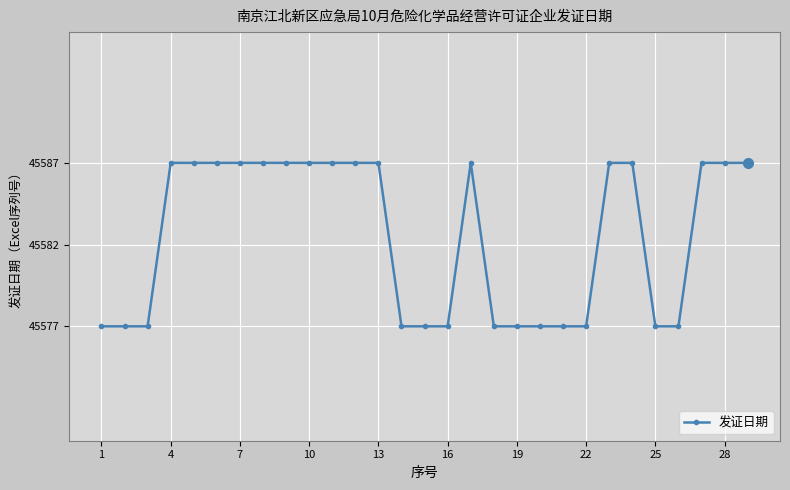

What is the greatest value displayed?

45587